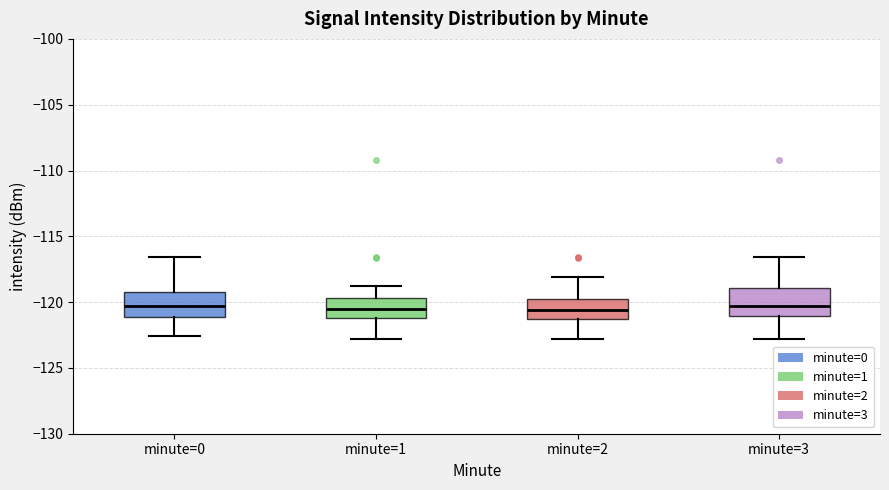

Where is the upper edge of the box for minute=1 on the y-axis? The values are not printed on the chart, so give them approximately, as read against the axis.

-119.5